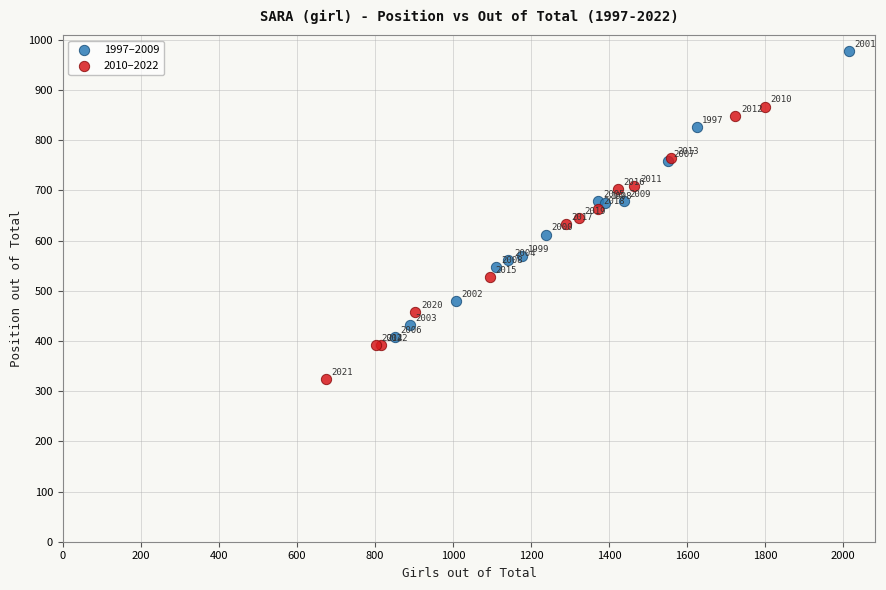

Which series contains the highest Y value?

1997–2009